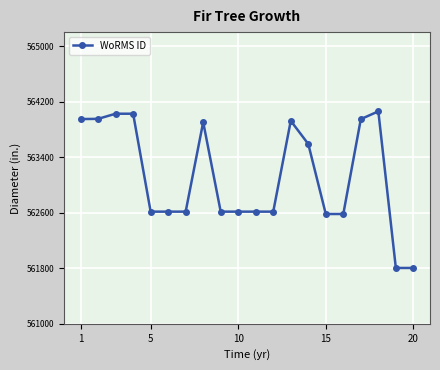

What is the value of the 11th point from the left?

562615